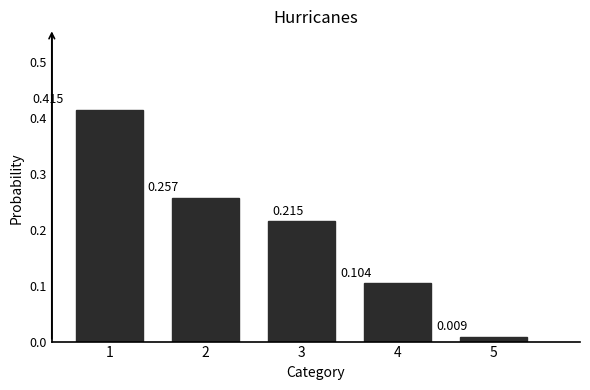

How many data points does each series have?

5